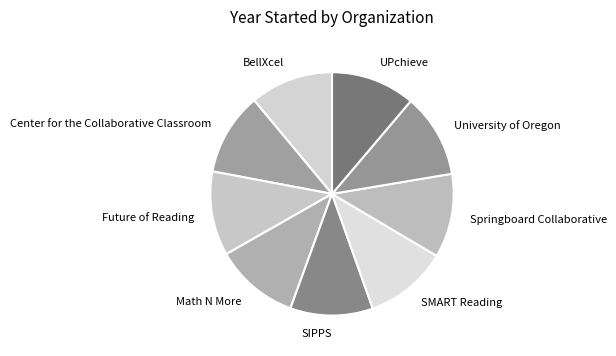

Combined, do SMART Reading and Center for the Collaborative Classroom account for over 50%?

No